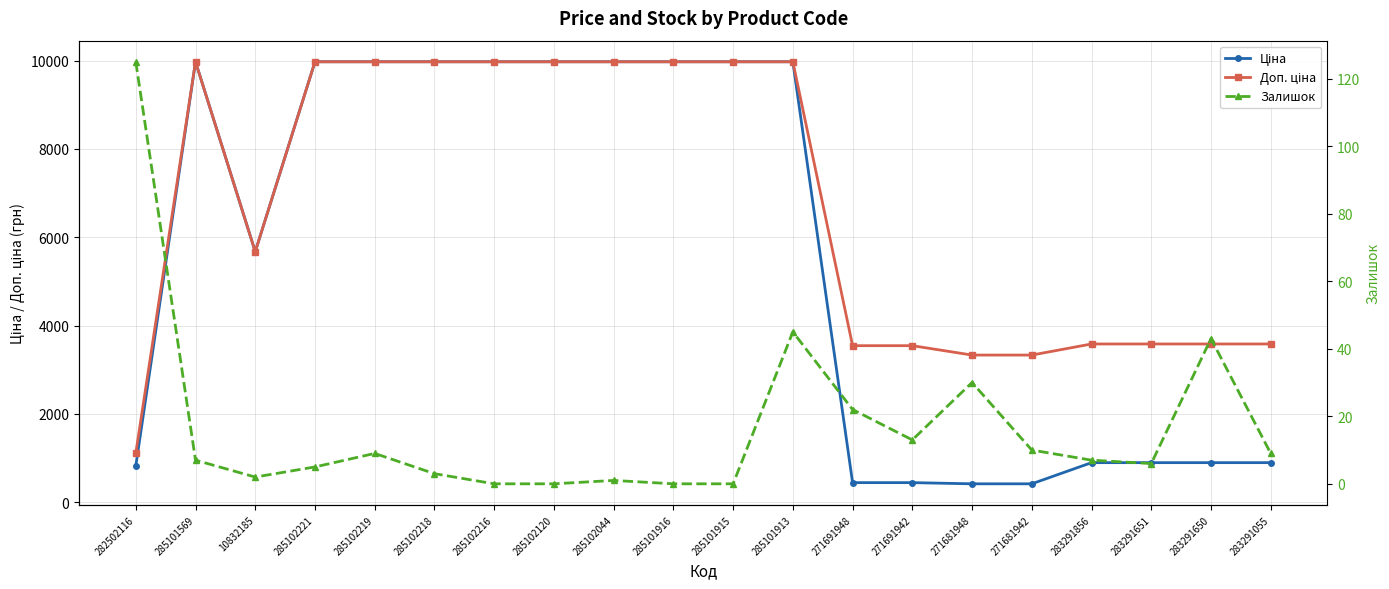

Between 285102219 and 271691942, which series saw the biggest shift?

Ціна